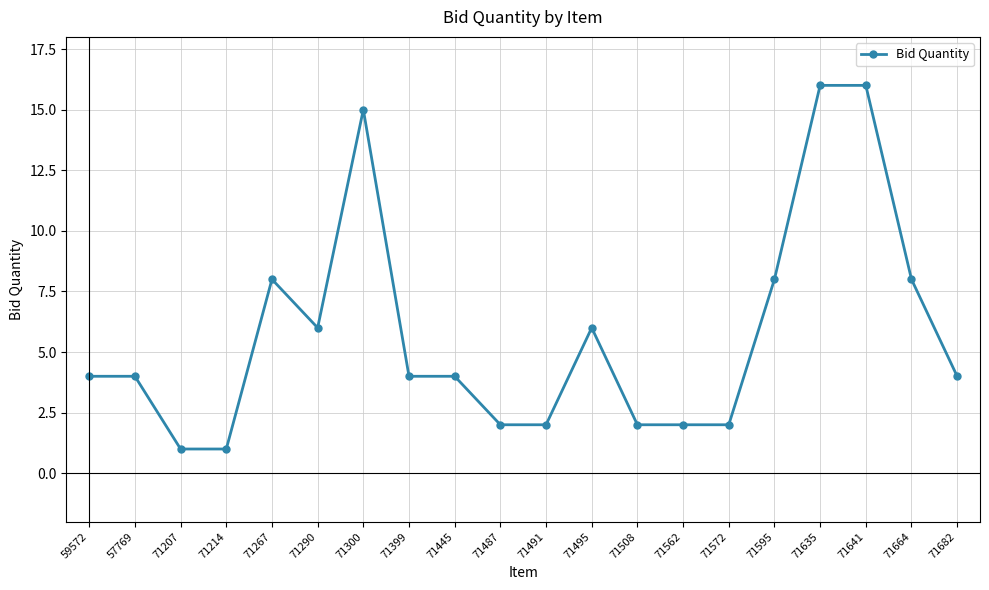

What is the greatest value displayed?

16